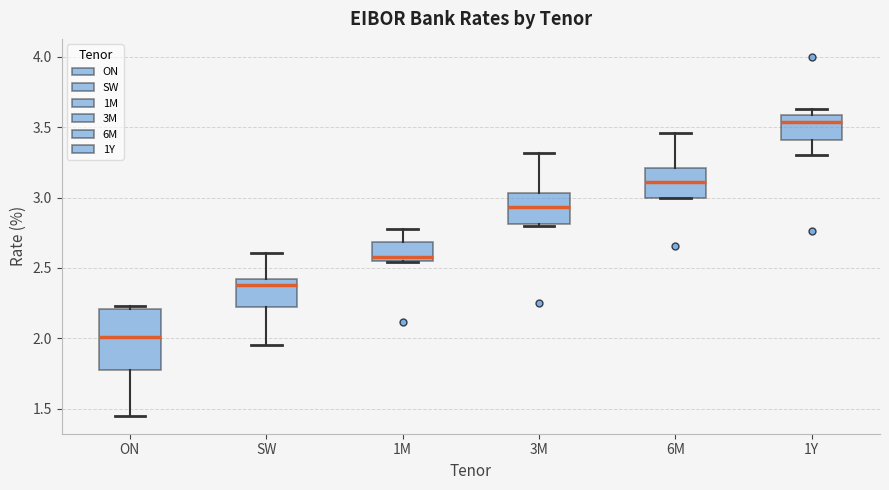

Where is the upper edge of the box for 6M on the y-axis? The values are not printed on the chart, so give them approximately, as read against the axis.

3.20